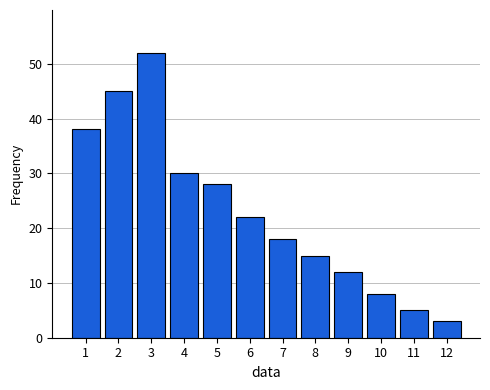

Reading left to right, what are all the values shown in this chart?

38	45	52	30	28	22	18	15	12	8	5	3